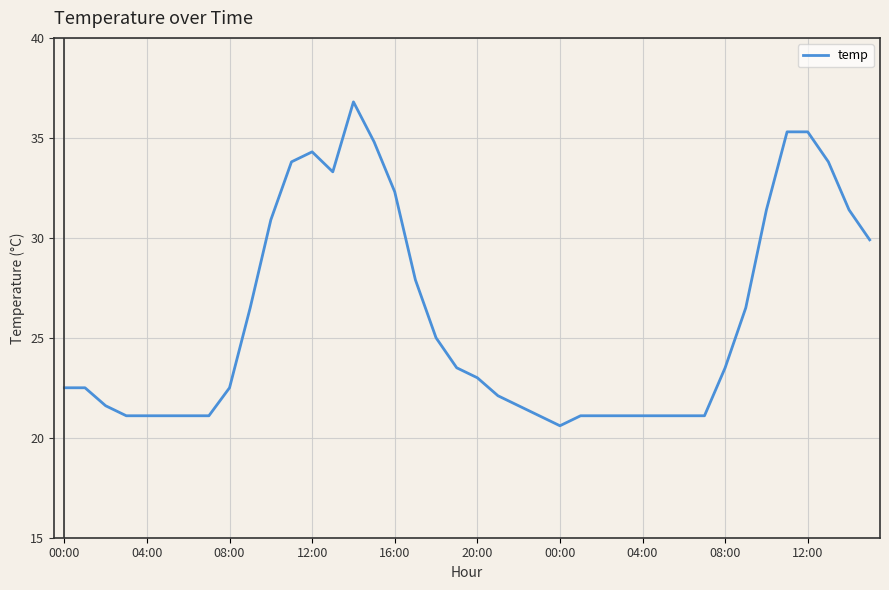

What is the minimum value shown in the chart?

20.6